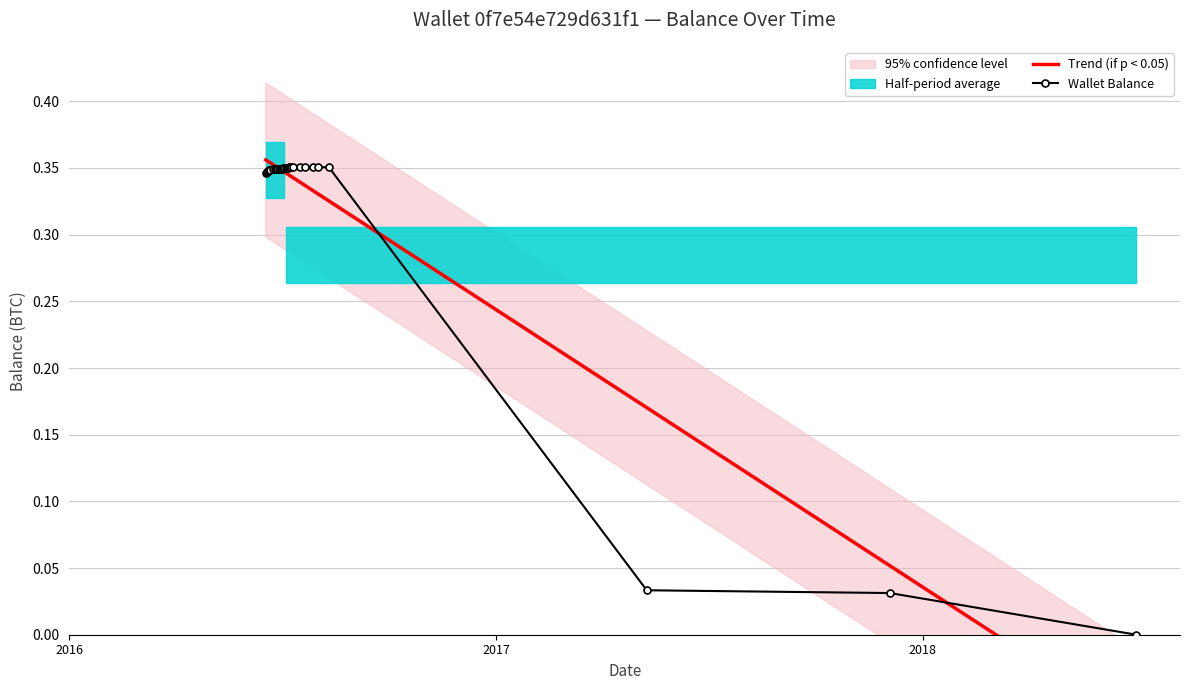

Where is the first local maximum?

10